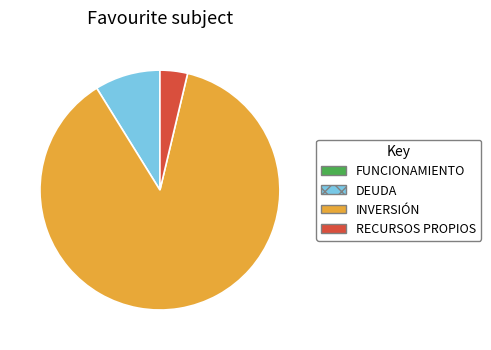

Which category has the biggest portion of the pie?

INVERSIÓN